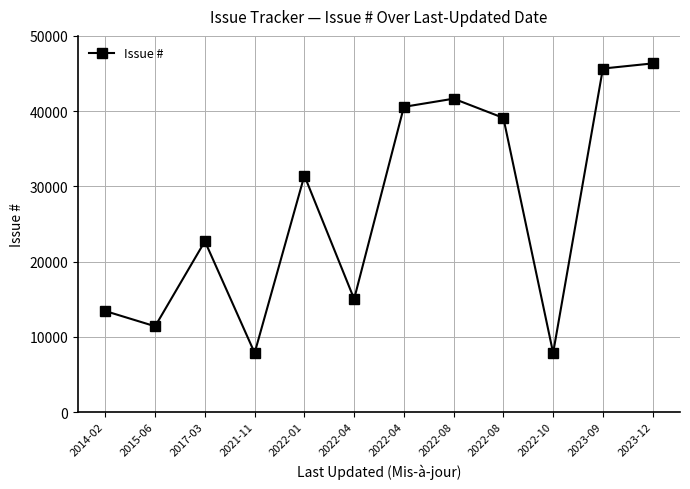

How many series are shown in this chart?

1